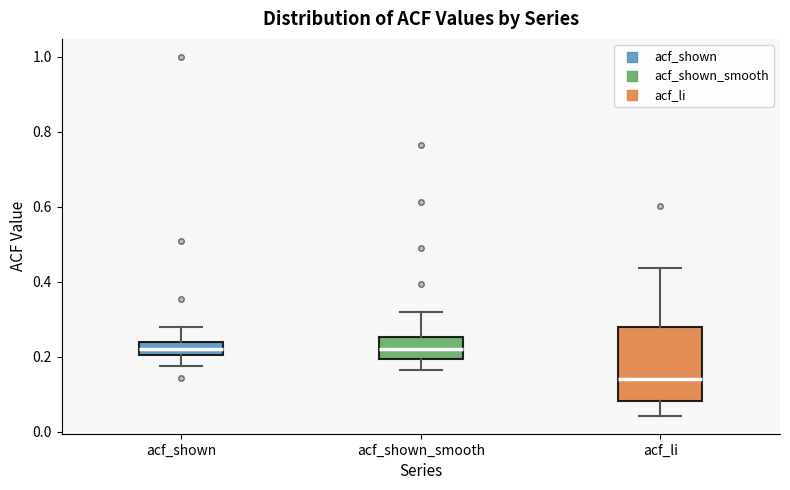

Reading left to right, transcribe this box plot: for each box, give where its median line is, the range the box spans, and where its two whiskers end, as read against the y-axis. The values are not printed on the chart, so give them approximately, as read against the axis.

acf_shown: median 0.22, box 0.20 to 0.24, whiskers 0.18 to 0.28
acf_shown_smooth: median 0.22, box 0.20 to 0.26, whiskers 0.16 to 0.32
acf_li: median 0.14, box 0.08 to 0.28, whiskers 0.04 to 0.44